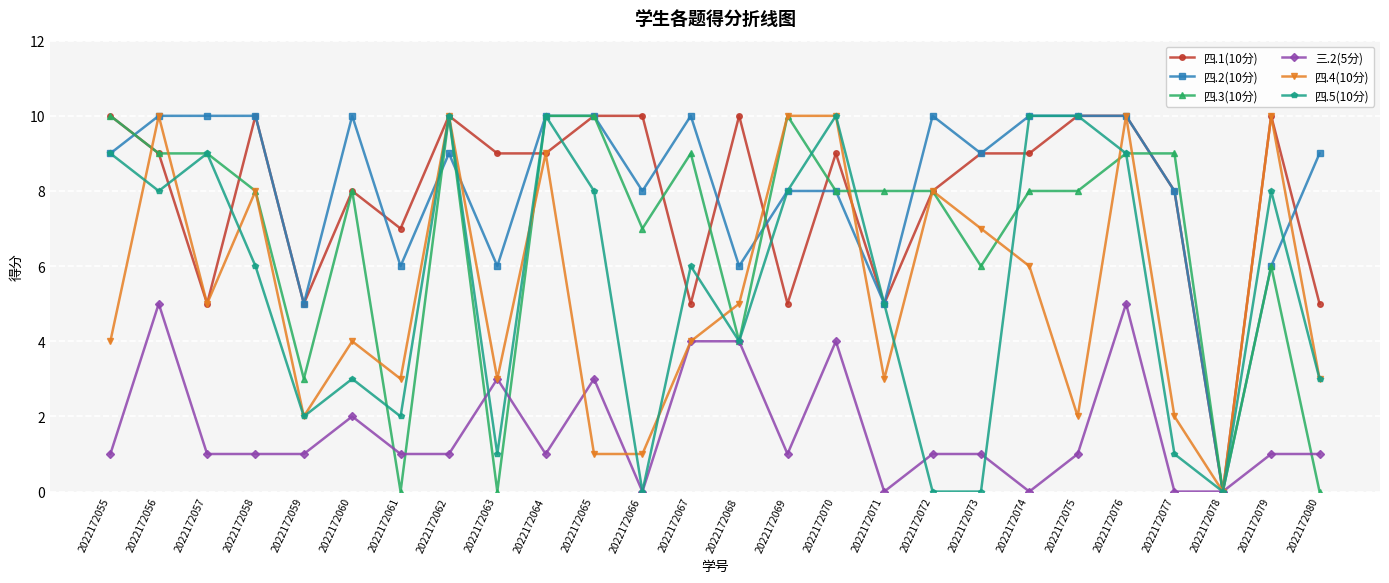

Between 2022172062 and 2022172075, which series saw the biggest shift?

四.4(10分)